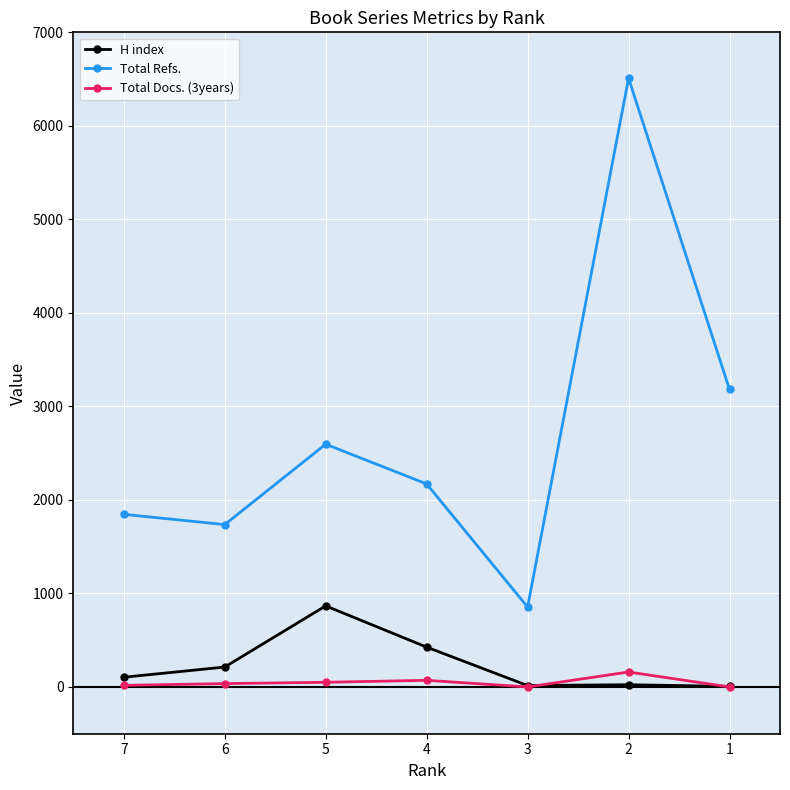

Which series changed the most between 7 and 2?

Total Refs.